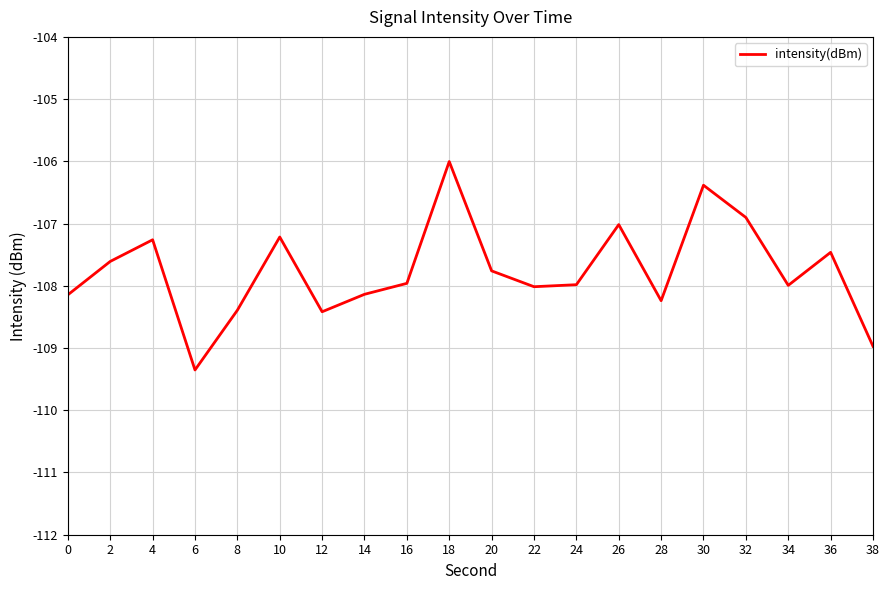

At which category does the chart reach its minimum across all series?

6